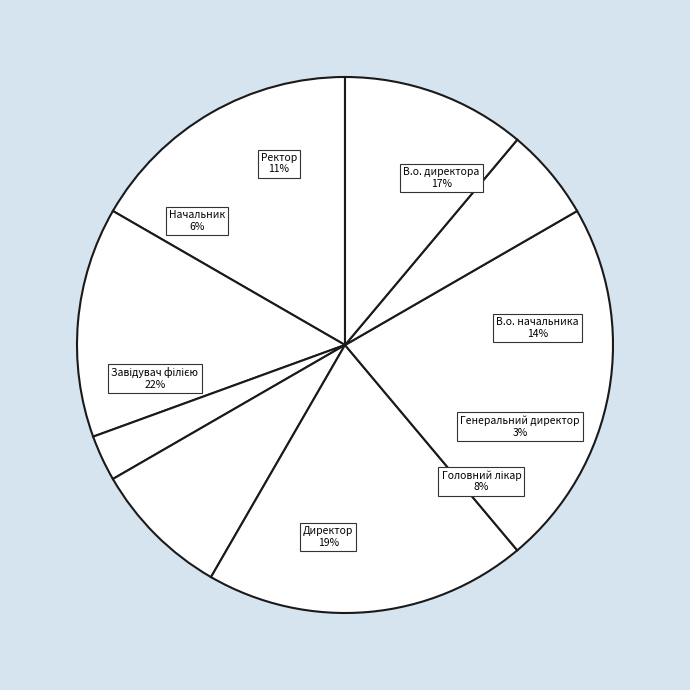

How many slices are in this pie chart?

8